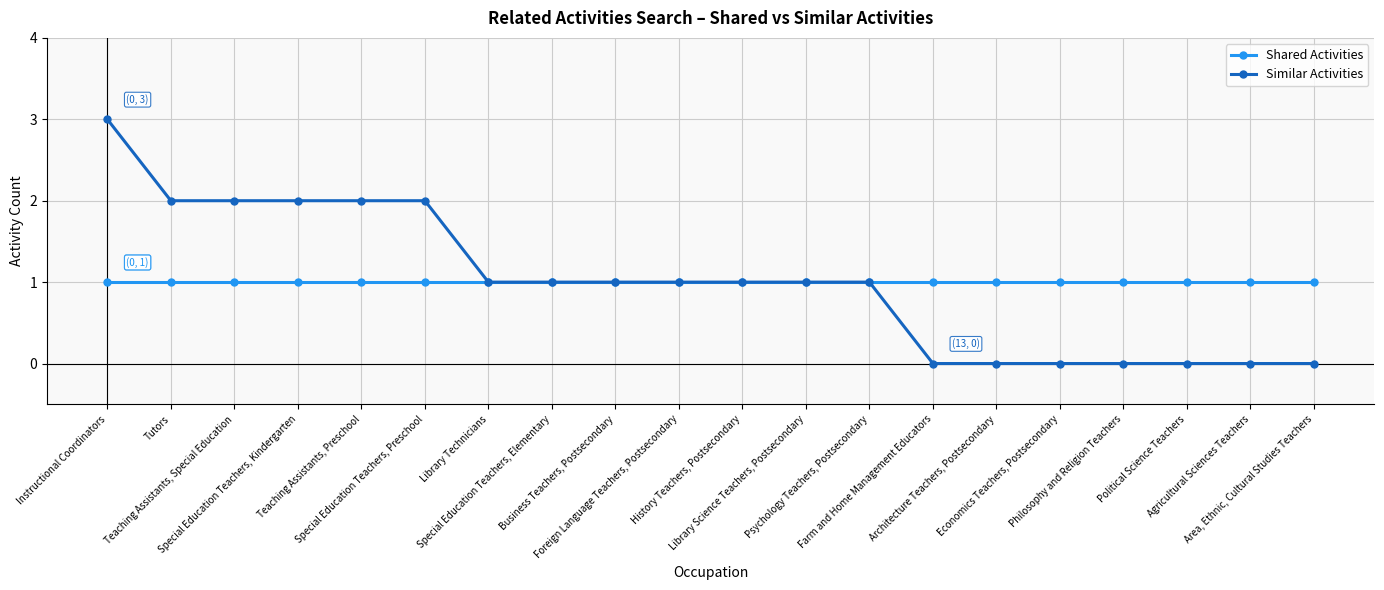

The Similar Activities series shows 2 at Special Education Teachers, Kindergarten. True or false?

True